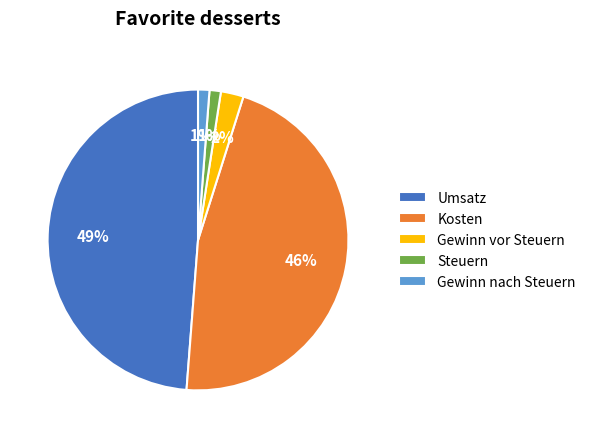

Is it true that Steuern is 13% of the pie?

False